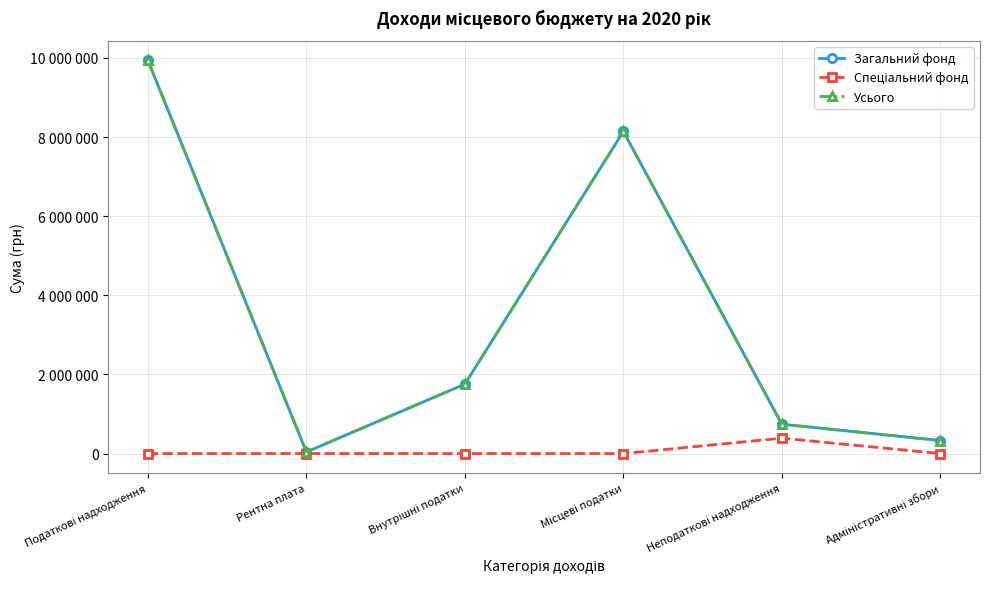

How many interior local valleys does the Загальний фонд series have?

1